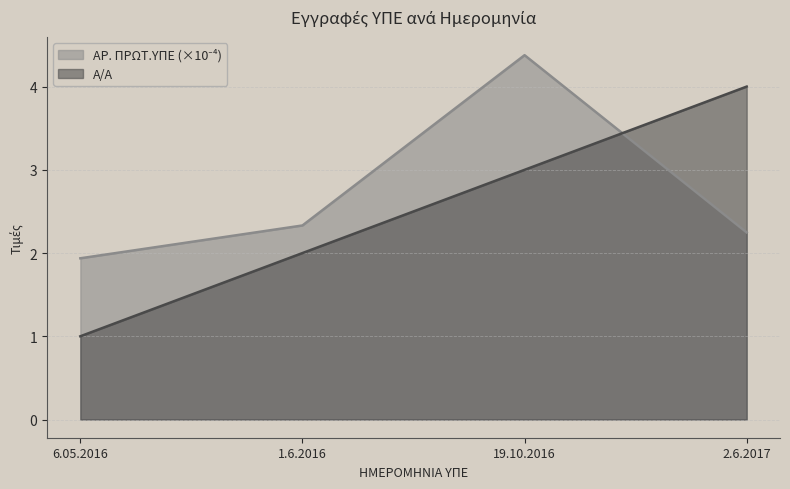

List the series in order of their peak value, lowest first.

Α/Α, ΑΡ. ΠΡΩΤ.ΥΠΕ